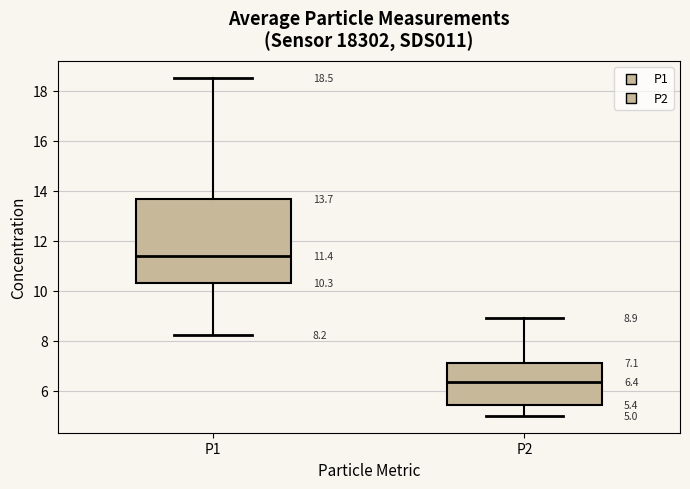

Which box has the highest median line?

P1